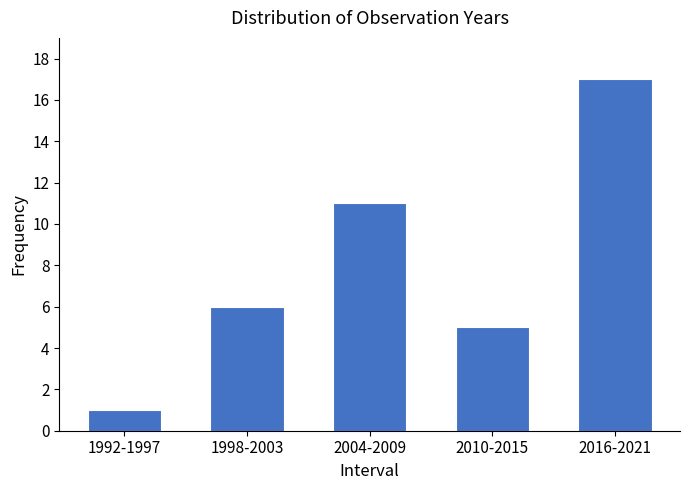

Reading left to right, list all the values displayed in this chart.

1992-1997=1	1998-2003=6	2004-2009=11	2010-2015=5	2016-2021=17